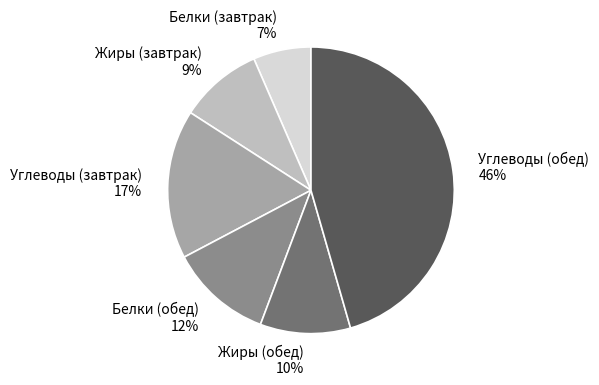

Does any single category account for the majority?

No